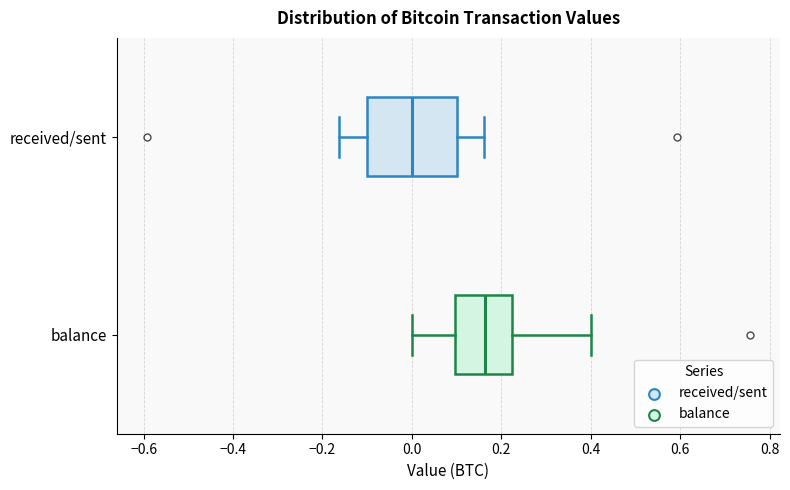

Reading bottom to top, read every box against the x-axis: the position of its median line, the range the box covers, and the ends of its whiskers. The values are not printed on the chart, so give them approximately, as read against the axis.

balance: median 0.16, box 0.10 to 0.22, whiskers 0.00 to 0.40
received/sent: median 0.00, box -0.10 to 0.10, whiskers -0.16 to 0.16